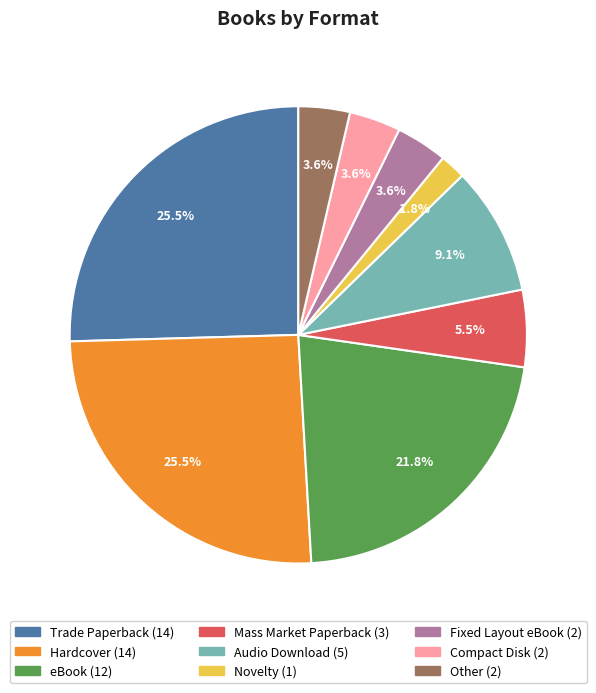

Is there a majority slice in this chart?

No